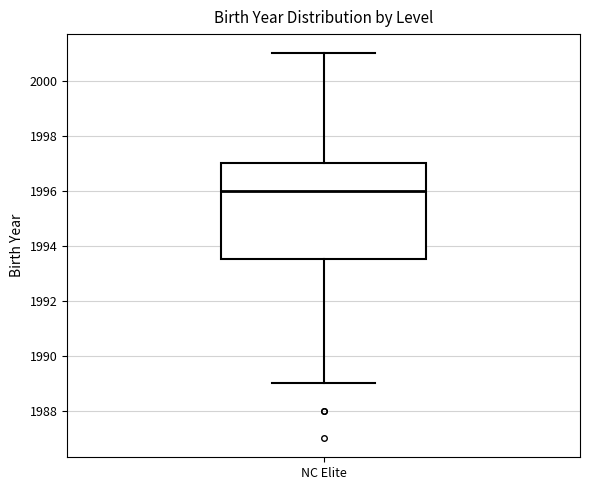

Read this box plot against the y-axis: the position of the median line, the range covered by the box, and the ends of both whiskers. The values are not printed on the chart, so give them approximately, as read against the axis.

median 1996.0, box 1993.6 to 1997.0, whiskers 1989.0 to 2001.0